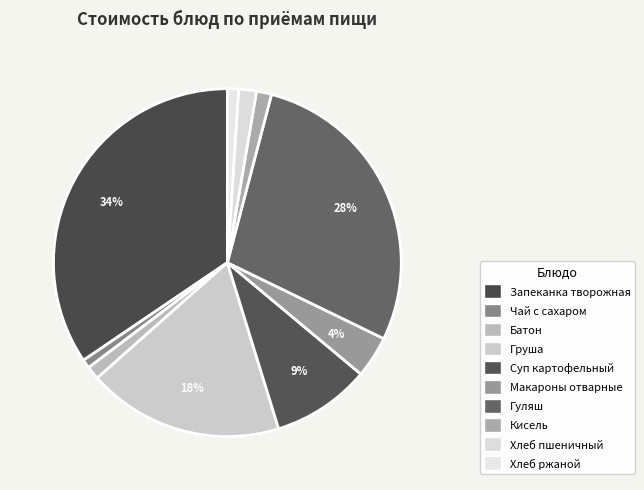

Rank the categories by value from lowest to highest.

Чай с сахаром, Хлеб ржаной, Батон, Кисель, Хлеб пшеничный, Макароны отварные, Суп картофельный с мясными фрикадельками, Груша, Гуляш, Запеканка творожная со сгущенным молоком